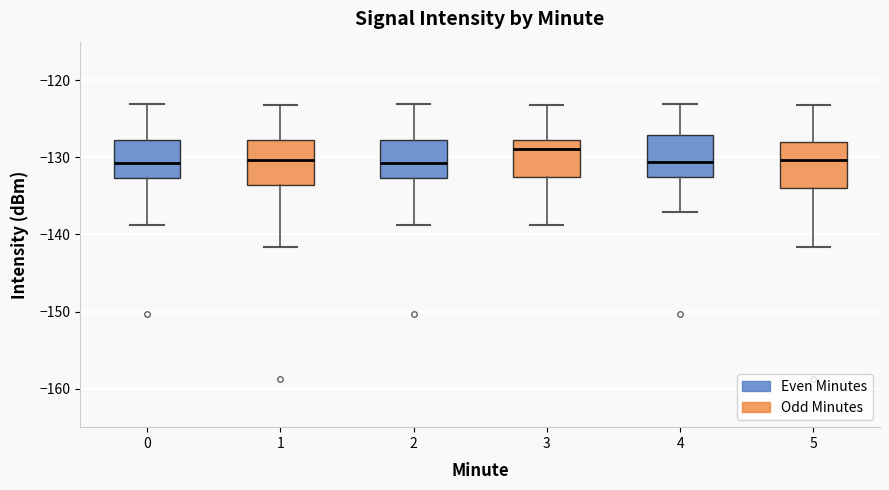

Reading left to right, read every box against the y-axis: the position of its median line, the range the box covers, and the ends of its whiskers. The values are not printed on the chart, so give them approximately, as read against the axis.

0: median -131, box -133 to -128, whiskers -139 to -123
1: median -130, box -134 to -128, whiskers -142 to -123
2: median -131, box -133 to -128, whiskers -139 to -123
3: median -129, box -133 to -128, whiskers -139 to -123
4: median -131, box -133 to -127, whiskers -137 to -123
5: median -130, box -134 to -128, whiskers -142 to -123